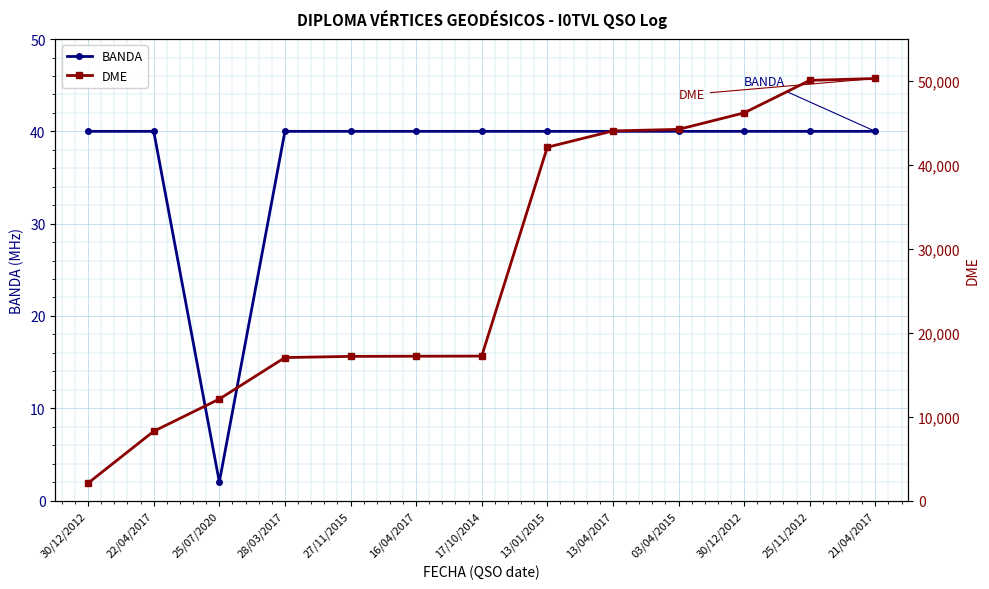

Reading left to right, what are all the values shown in this chart?

BANDA: 30/12/2012=40	22/04/2017=40	25/07/2020=2	28/03/2017=40	27/11/2015=40	16/04/2017=40	17/10/2014=40	13/01/2015=40	13/04/2017=40	03/04/2015=40	30/12/2012=40	25/11/2012=40	21/04/2017=40
DME: 30/12/2012=2083	22/04/2017=8258	25/07/2020=12097	28/03/2017=17040	27/11/2015=17181	16/04/2017=17199	17/10/2014=17215	13/01/2015=42108	13/04/2017=44050	03/04/2015=44234	30/12/2012=46200	25/11/2012=50073	21/04/2017=50298